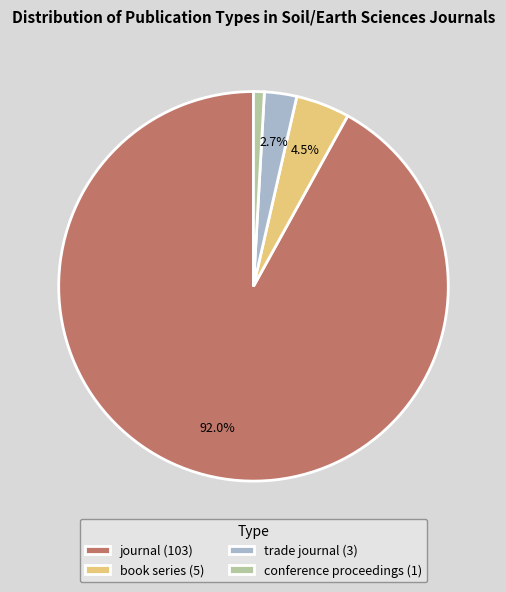

To the nearest percent, what portion does journal represent?

92%